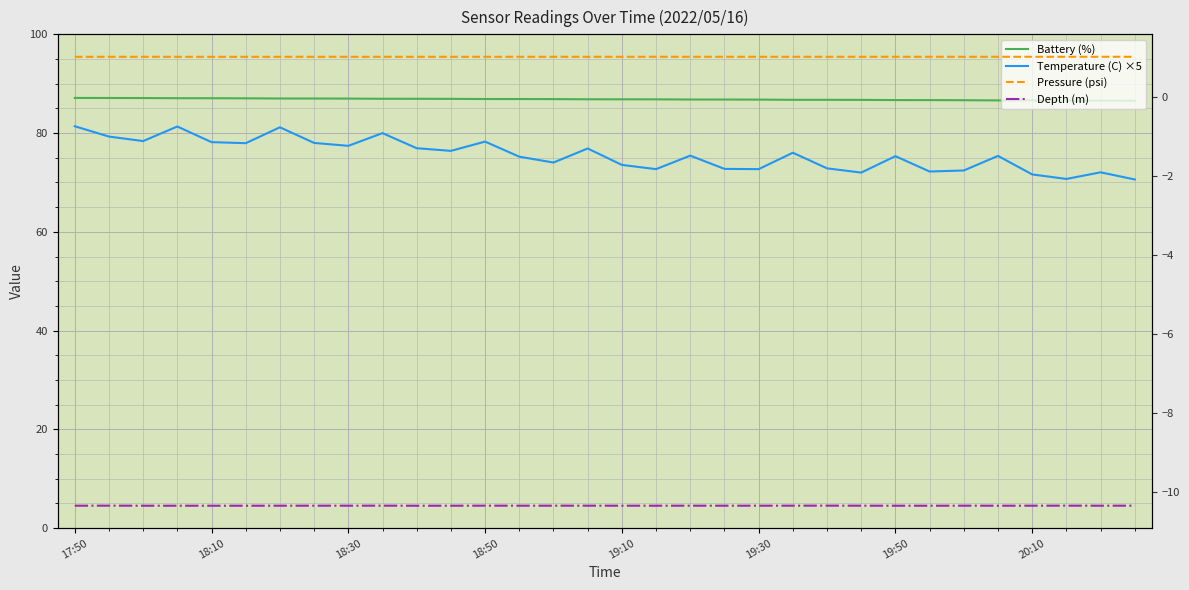

What is the sum of all Temperature (C) ×5 values?

2419.4